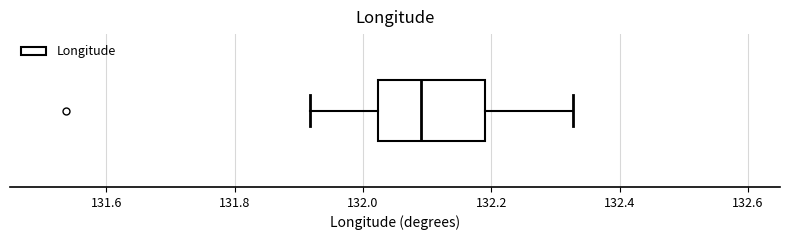

Transcribe this box plot: give where the median line is, the range the box spans, and where the two whiskers end, as read against the x-axis. The values are not printed on the chart, so give them approximately, as read against the axis.

median 132.10, box 132.02 to 132.20, whiskers 131.92 to 132.32